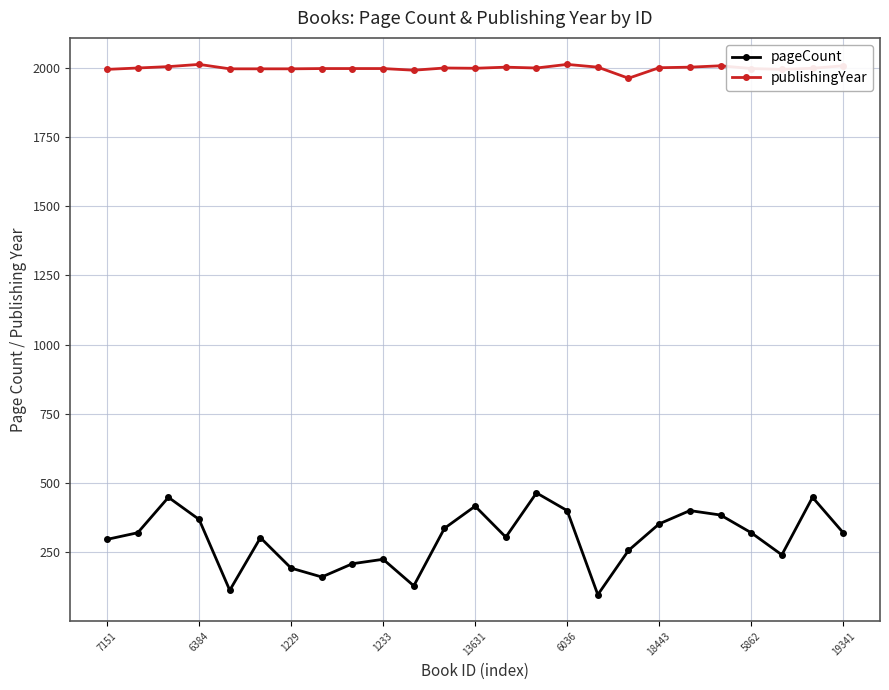

What is the value of the pageCount point at the 15th from the left?

464